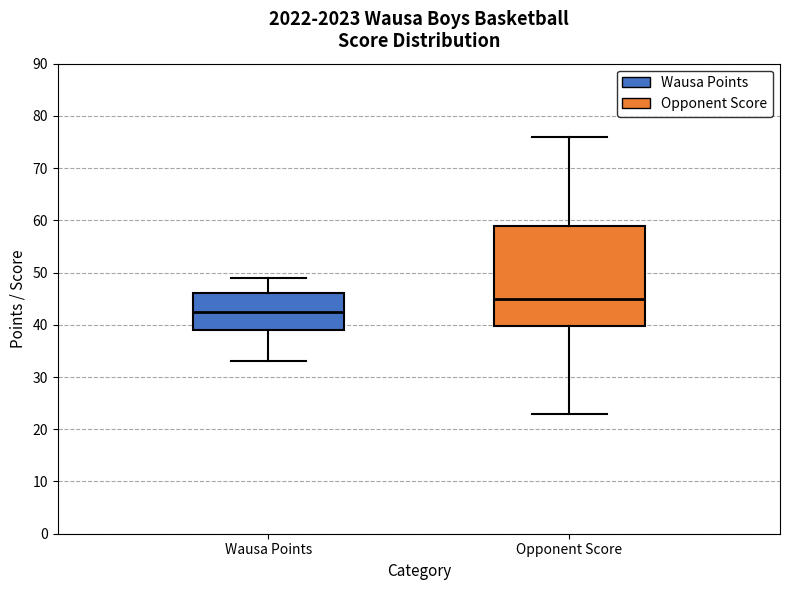

Reading left to right, transcribe this box plot: for each box, give where its median line is, the range the box spans, and where its two whiskers end, as read against the y-axis. The values are not printed on the chart, so give them approximately, as read against the axis.

Wausa Points: median 43, box 39 to 46, whiskers 33 to 49
Opponent Score: median 45, box 40 to 59, whiskers 23 to 76